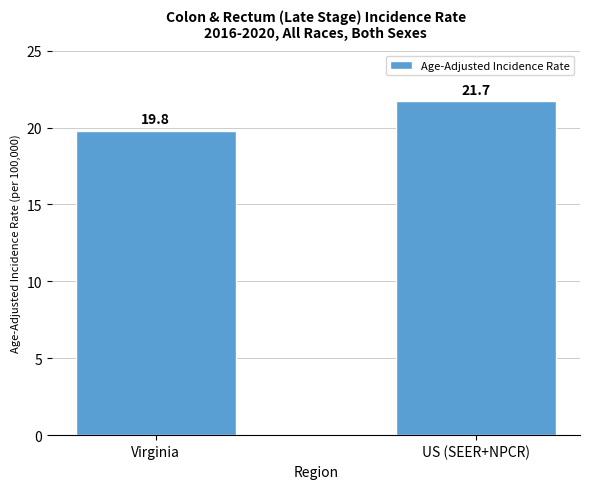

What is the change in value from Virginia to US (SEER+NPCR)?

+1.9